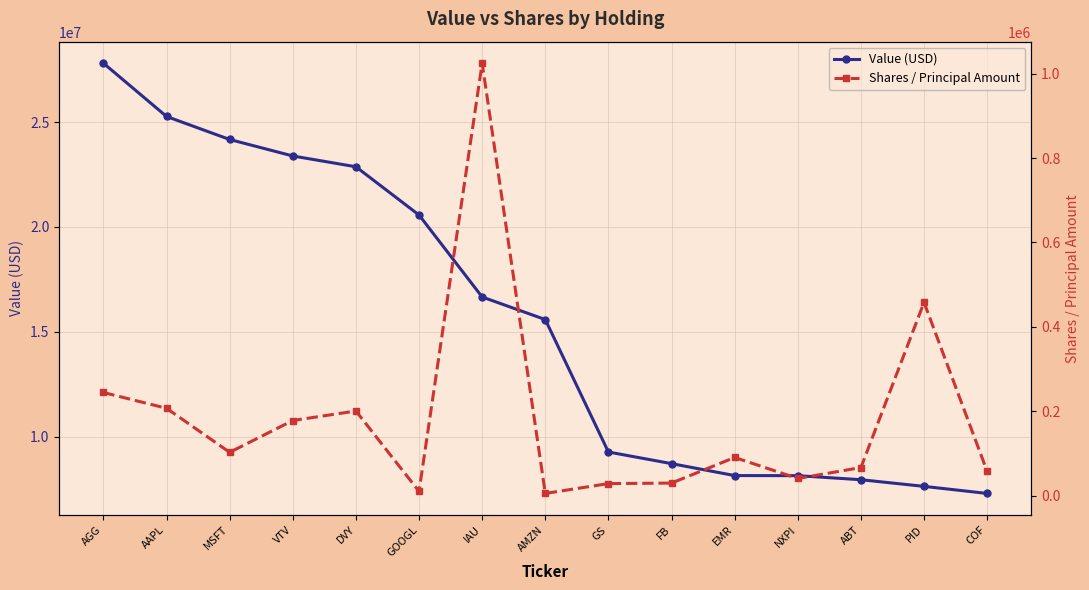

At which category does Shares / Principal Amount reach its first local valley?

MSFT